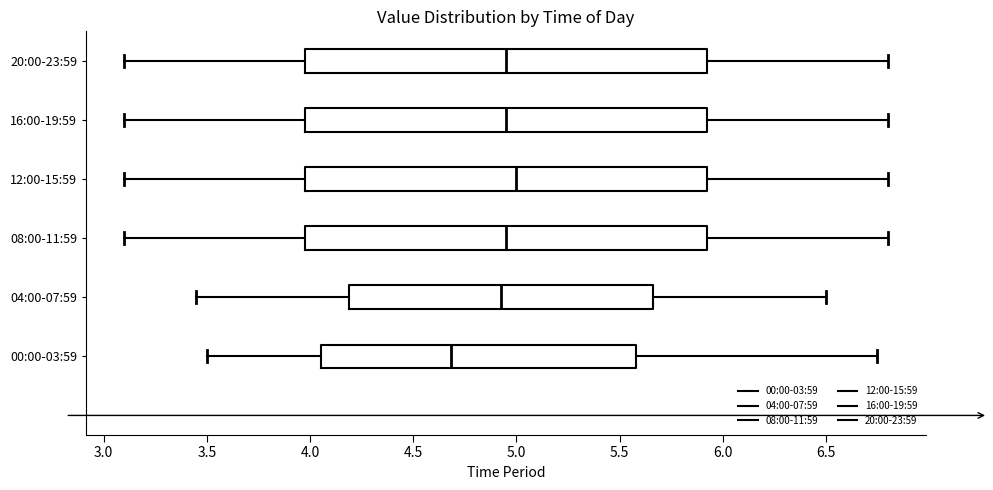

Reading bottom to top, read every box against the x-axis: the position of its median line, the range the box covers, and the ends of its whiskers. The values are not printed on the chart, so give them approximately, as read against the axis.

00:00-03:59: median 4.70, box 4.05 to 5.60, whiskers 3.50 to 6.75
04:00-07:59: median 4.95, box 4.20 to 5.65, whiskers 3.45 to 6.50
08:00-11:59: median 4.95, box 4.00 to 5.95, whiskers 3.10 to 6.80
12:00-15:59: median 5.00, box 4.00 to 5.95, whiskers 3.10 to 6.80
16:00-19:59: median 4.95, box 4.00 to 5.95, whiskers 3.10 to 6.80
20:00-23:59: median 4.95, box 4.00 to 5.95, whiskers 3.10 to 6.80